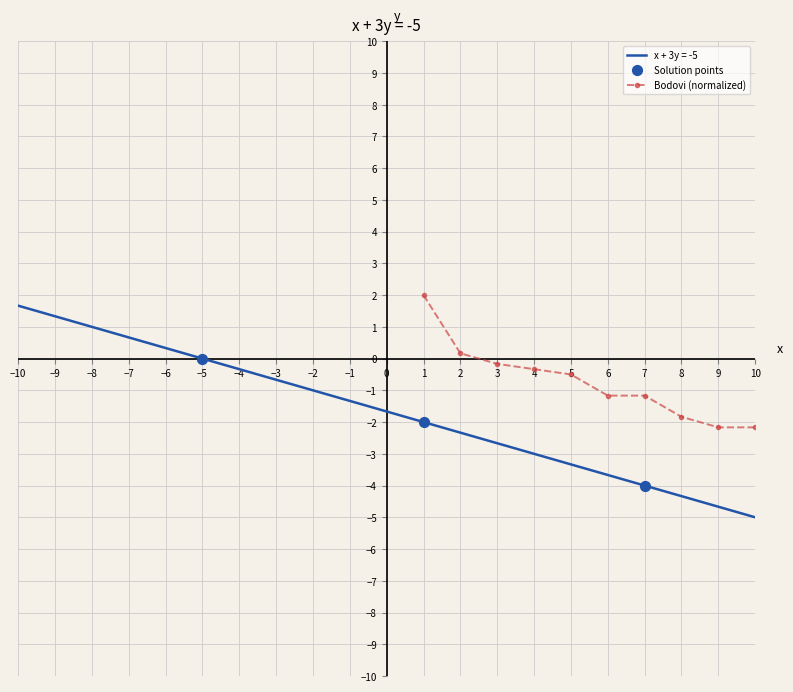

Between 2 and 8, which is larger?

2